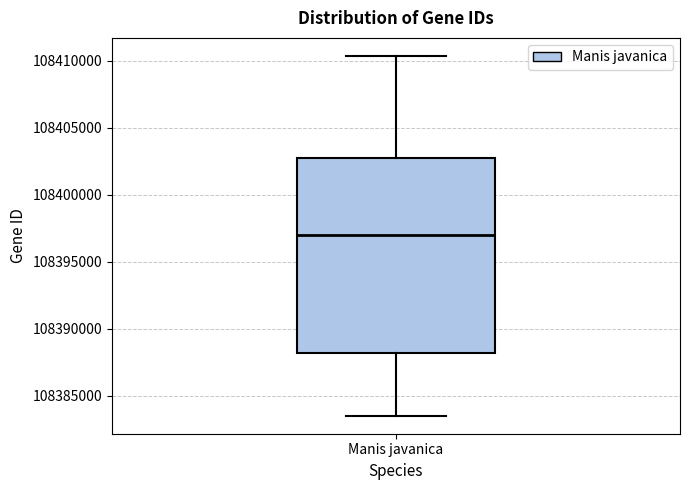

Read this box plot against the y-axis: the position of the median line, the range covered by the box, and the ends of both whiskers. The values are not printed on the chart, so give them approximately, as read against the axis.

median 108397000, box 108388000 to 108402500, whiskers 108383500 to 108410500